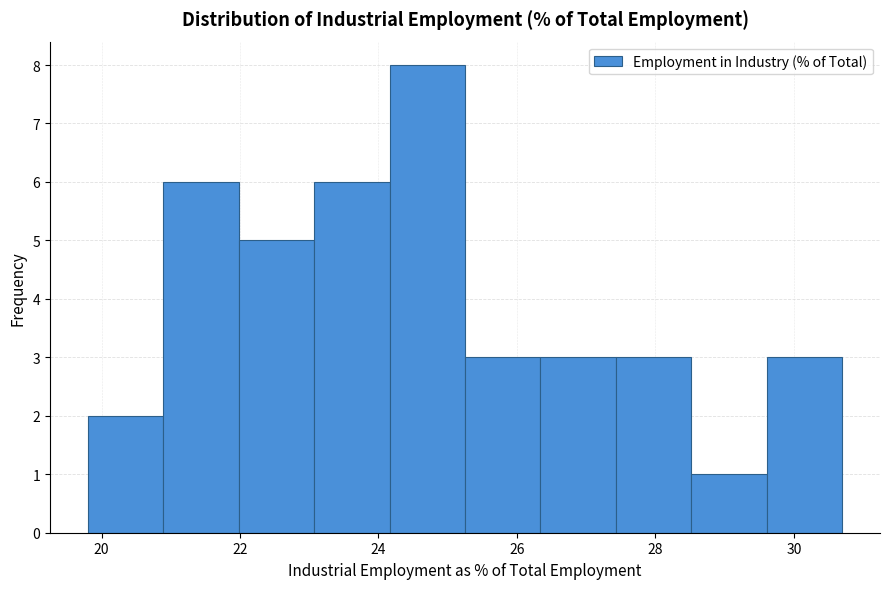

Reading left to right, list every bar in this chart as the range it spans on the x-axis followed by its height. Neither the bar edges nor the heights are printed on the chart, so give them approximately, as read against the axes.

19.8 to 20.8: 2
20.8 to 22.0: 6
22.0 to 23.0: 5
23.0 to 24.2: 6
24.2 to 25.2: 8
25.2 to 26.4: 3
26.4 to 27.4: 3
27.4 to 28.6: 3
28.6 to 29.6: 1
29.6 to 30.8: 3